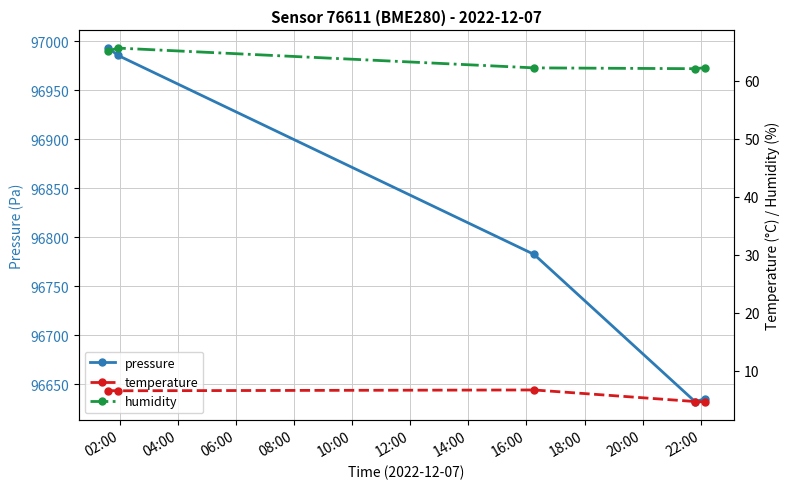

Which series has the largest range (max minus min)?

pressure